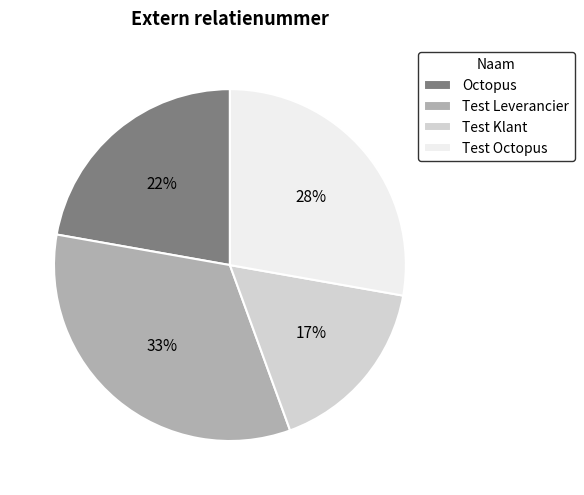

How many slices are in this pie chart?

4